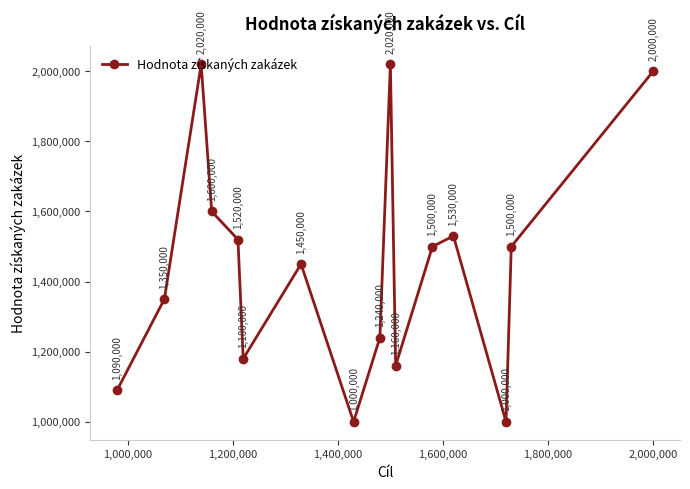

Reading left to right, transcribe all the data shown in this chart.

1090000	1350000	2020000	1600000	1520000	1180000	1450000	1000000	1240000	2020000	1160000	1500000	1530000	1000000	1500000	2000000